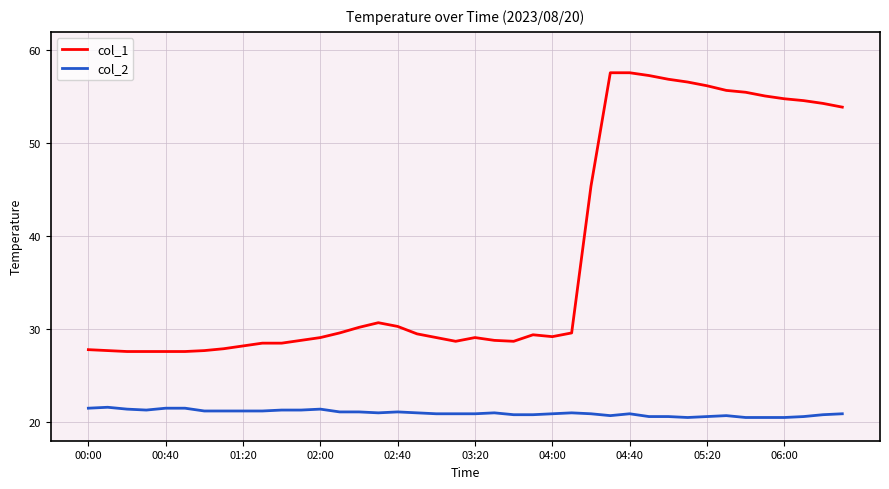

Rank the series by their average value, from lowest to highest.

col_2, col_1